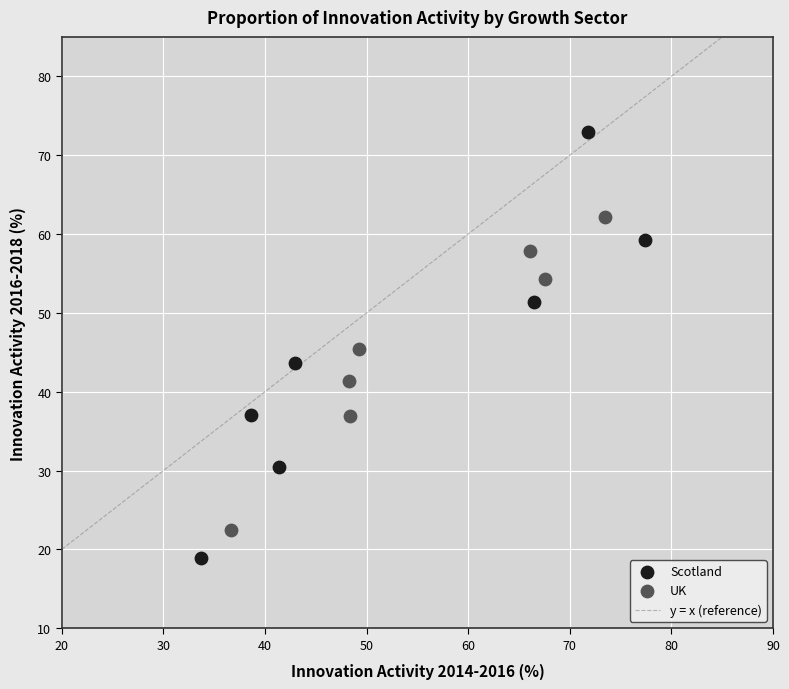

Which series contains the highest Y value?

Scotland